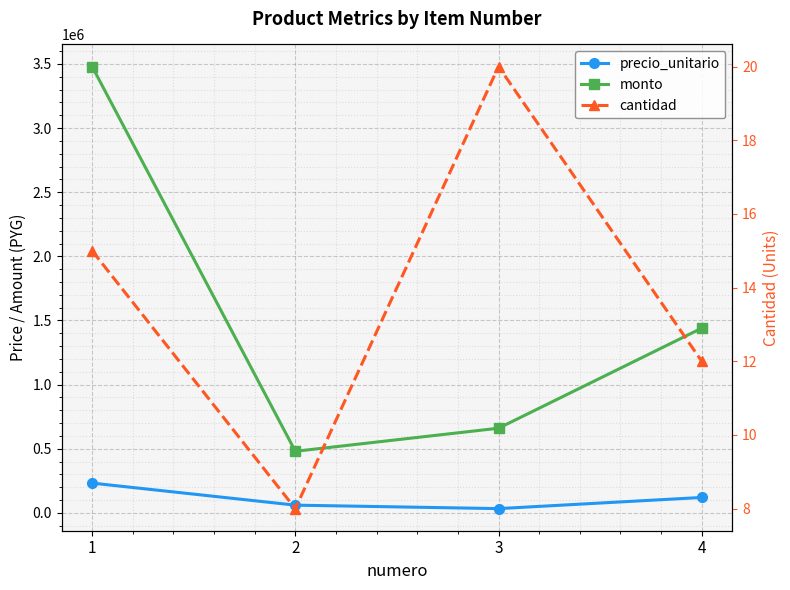

Is it true that precio_unitario equals 367097 at 1?

False